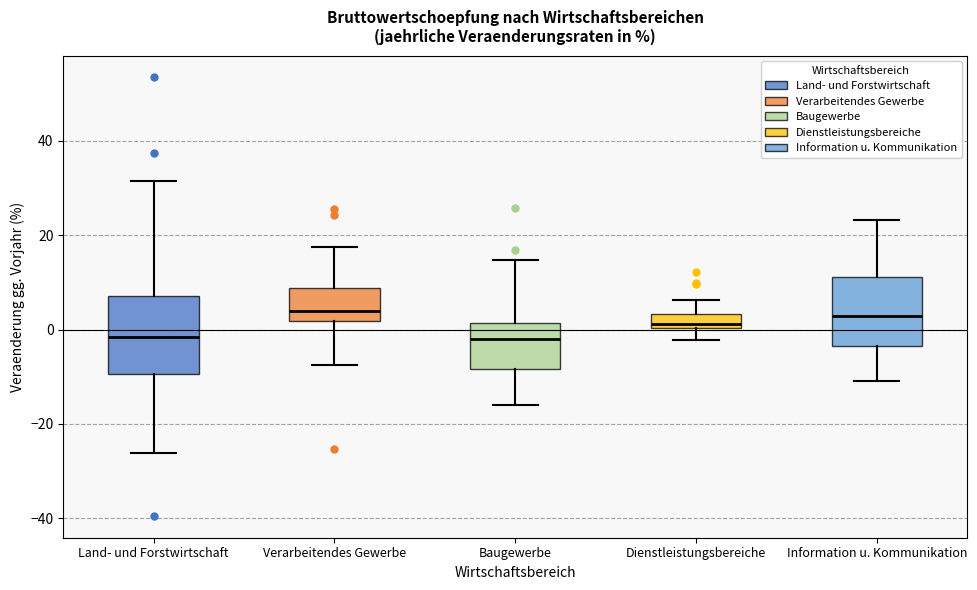

Where is the upper edge of the box for Information u. Kommunikation on the y-axis? The values are not printed on the chart, so give them approximately, as read against the axis.

12